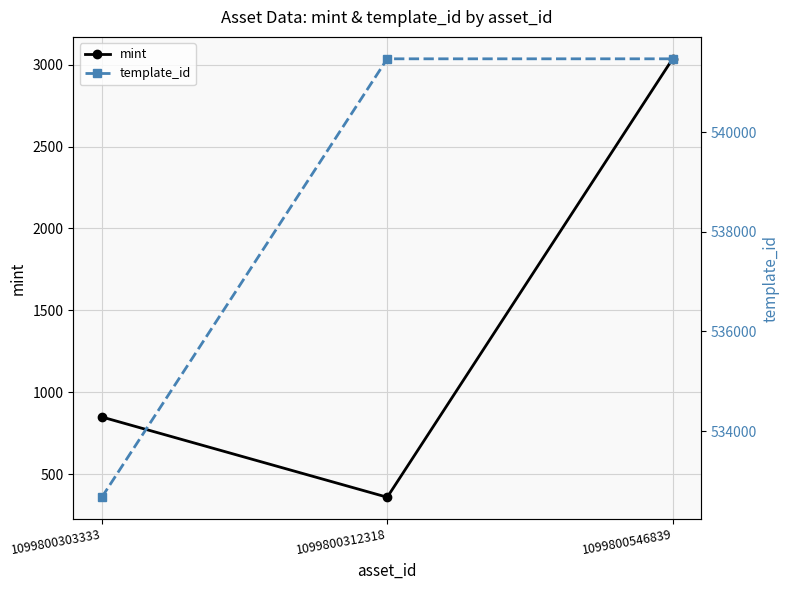

What is the difference between the maximum and minimum values in the mint series?

2677